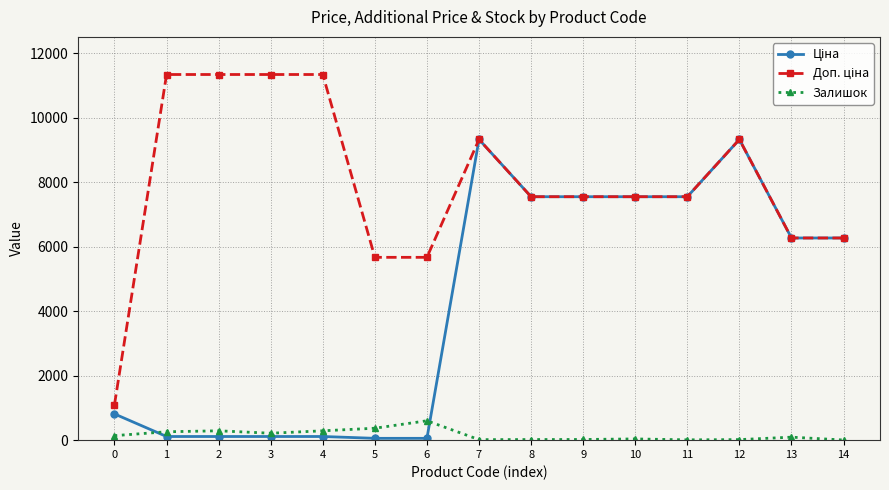

What is the greatest value displayed?

11334.0